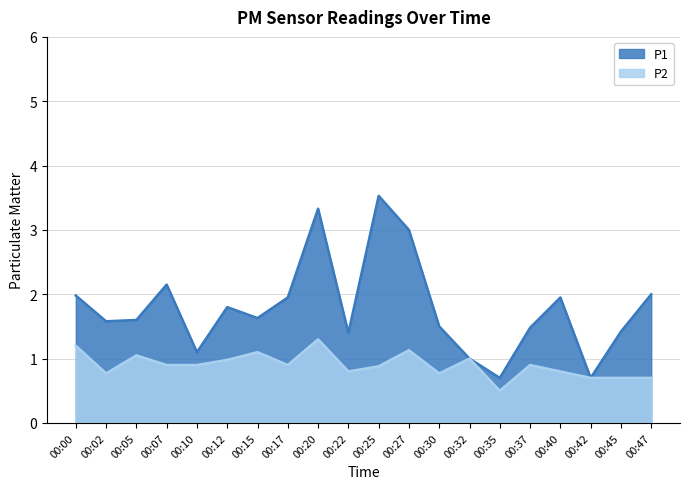

What is the minimum value for P2?

0.5